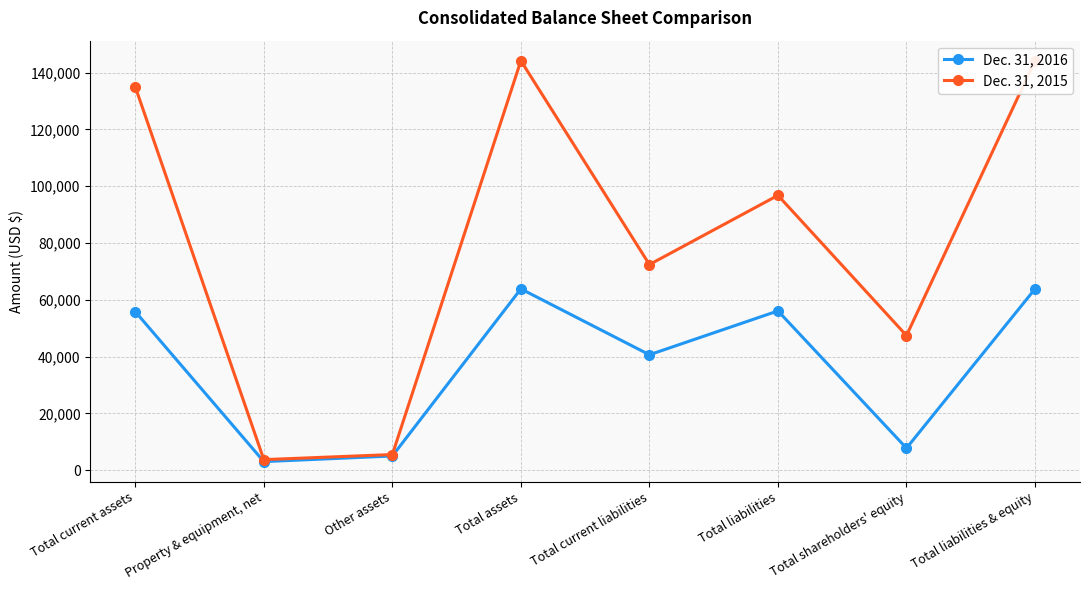

What is the sum of all Dec. 31, 2016 values?

296018